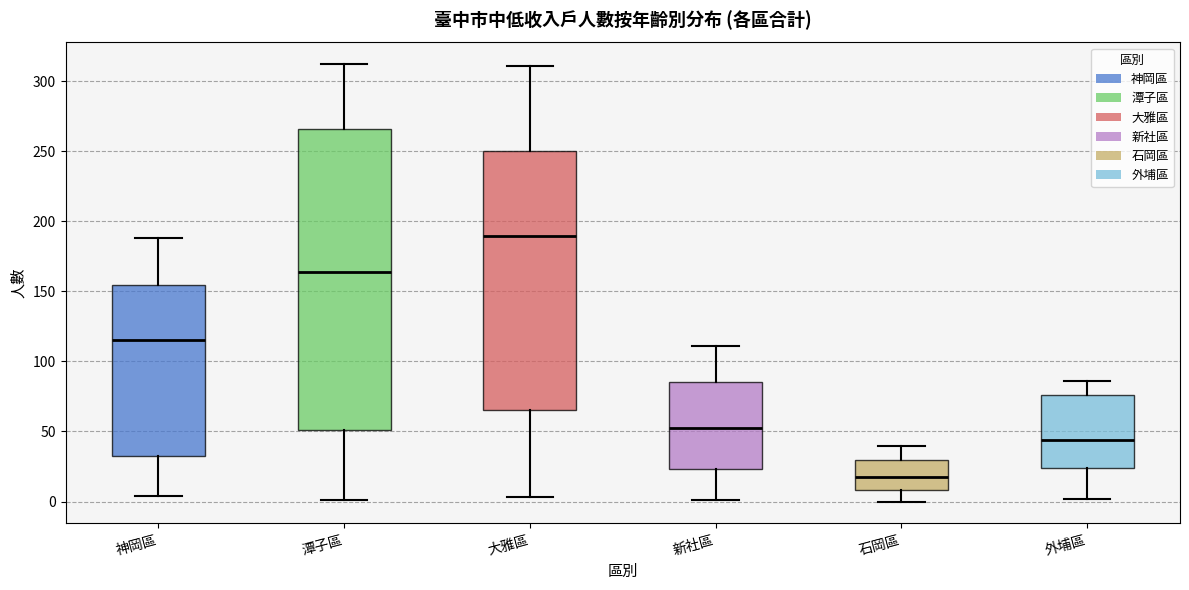

Which box's median line is the highest?

大雅區